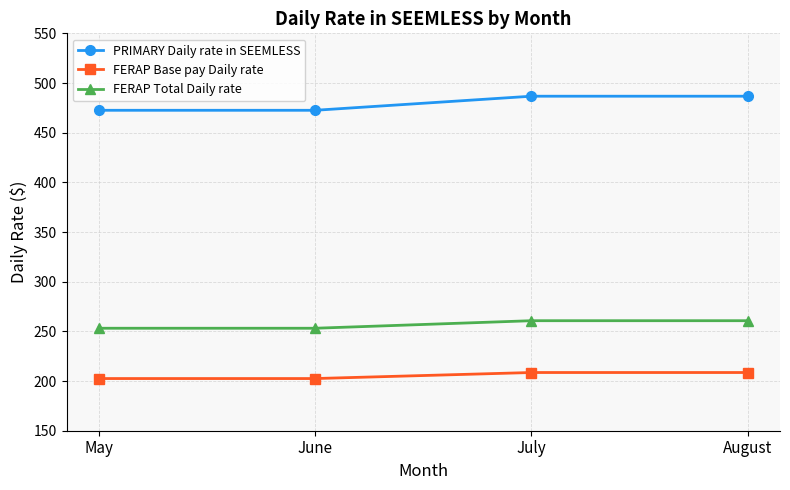

True or false: FERAP Total Daily rate and FERAP Base pay Daily rate cross at least once.

False